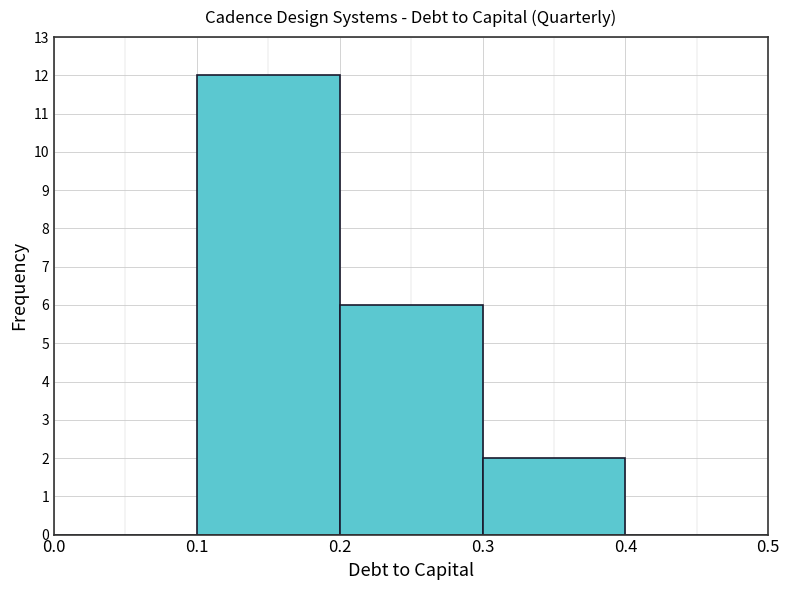

Over which range of the x-axis is the bar tallest?

0.1 to 0.2